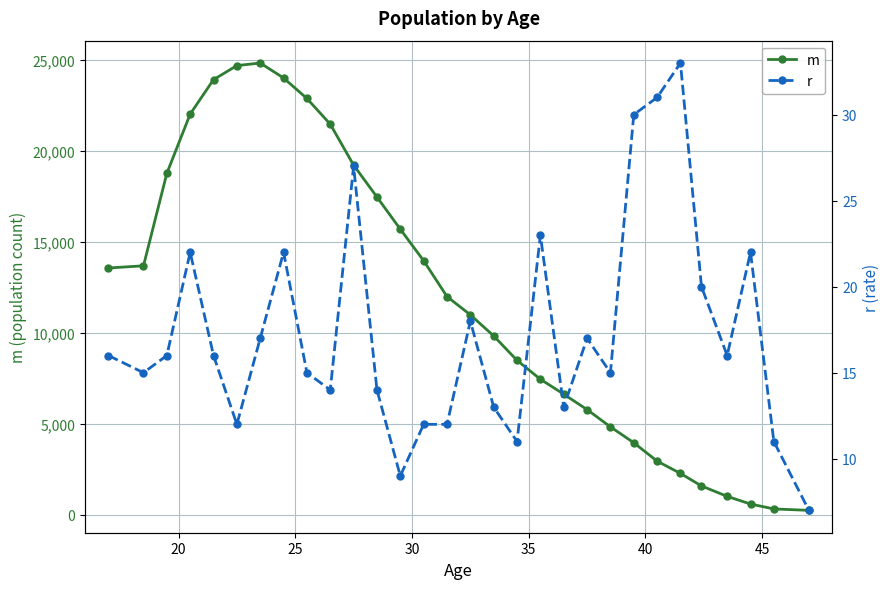

In m, how many points are higher than both neighbors (excluding endpoints)?

1